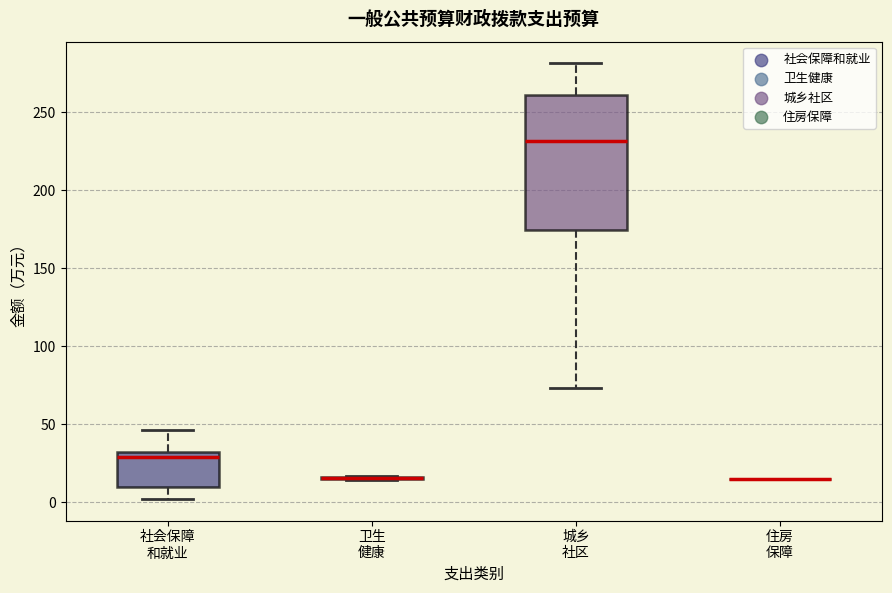

Reading left to right, transcribe this box plot: for each box, give where its median line is, the range the box spans, and where its two whiskers end, as read against the y-axis. The values are not printed on the chart, so give them approximately, as read against the axis.

社会保障 和就业: median 30 (just below the box's upper edge), box 10 to 30, whiskers 0 to 45
卫生 健康: box collapsed to a line at 15, whiskers 15 to 15
城乡 社区: median 230, box 175 to 260, whiskers 75 to 280
住房 保障: box collapsed to a line at 15, whiskers 15 to 15